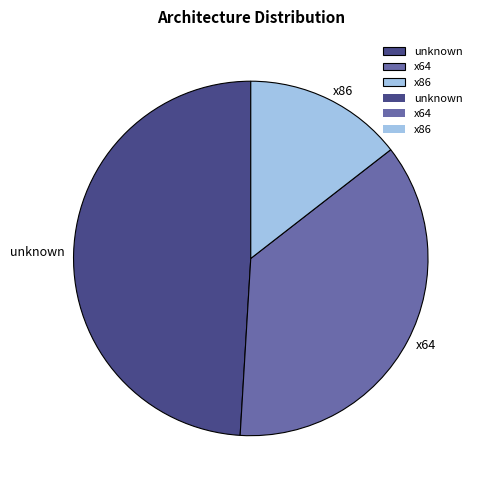

Which has a higher value, x86 or unknown?

unknown